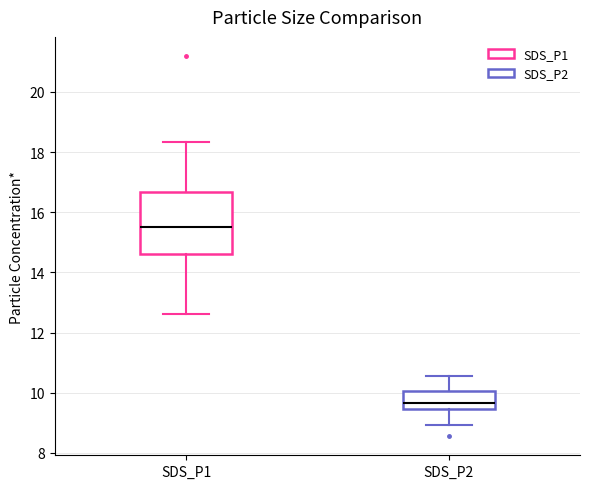

Which box has the highest median line?

SDS_P1